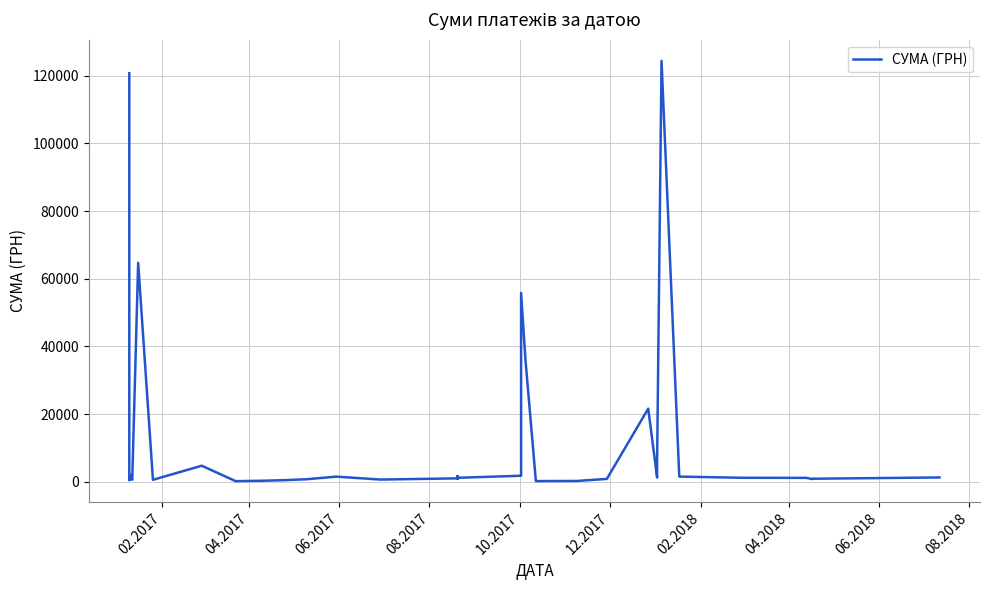

Does the chart display data point markers on the line(s)?

No